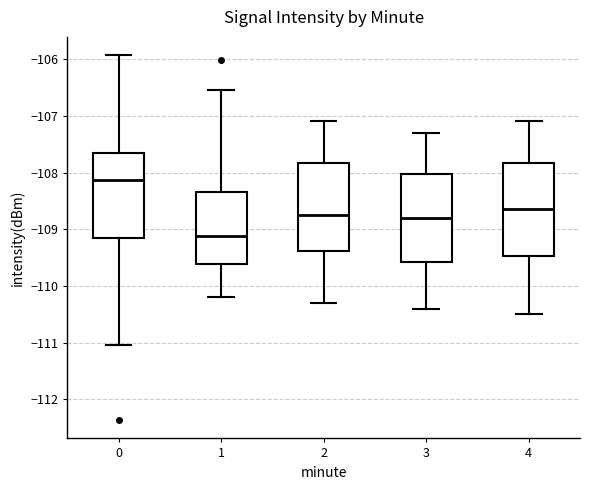

Where is the lower edge of the box at x = 3 on the y-axis? The values are not printed on the chart, so give them approximately, as read against the axis.

-109.6